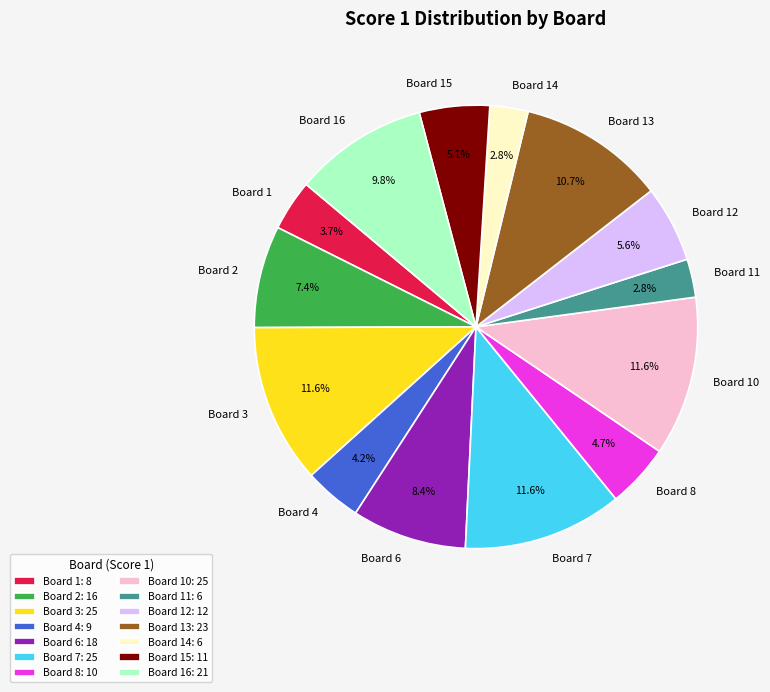

To the nearest percent, what is the difference between the largest and smallest slice percentages?

9%